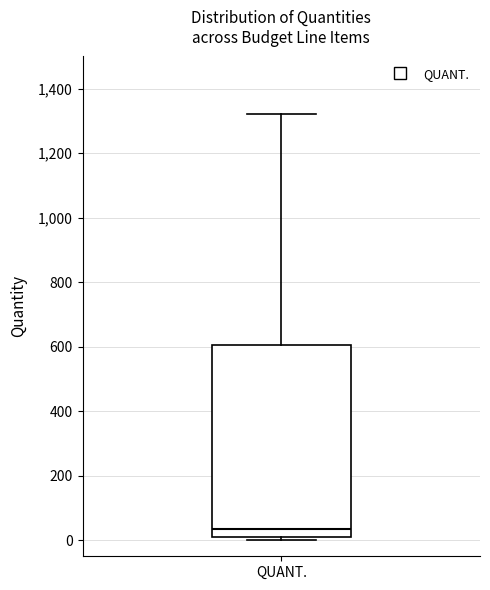

Read this box plot against the y-axis: the position of the median line, the range covered by the box, and the ends of both whiskers. The values are not printed on the chart, so give them approximately, as read against the axis.

median 40, box 20 to 600, whiskers 0 to 1320